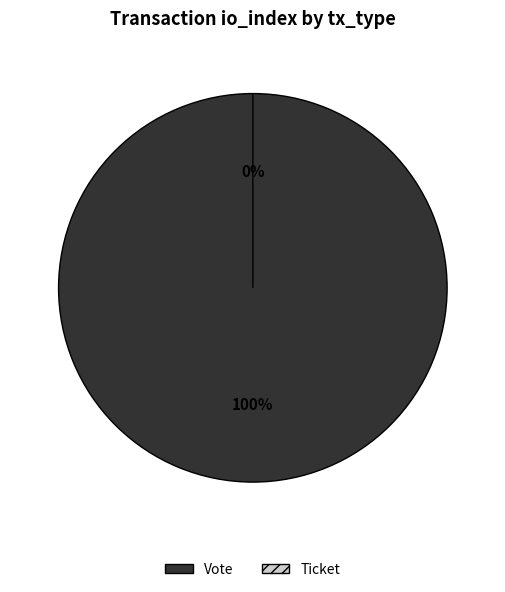

What is the change in value from Vote to Ticket?

-1